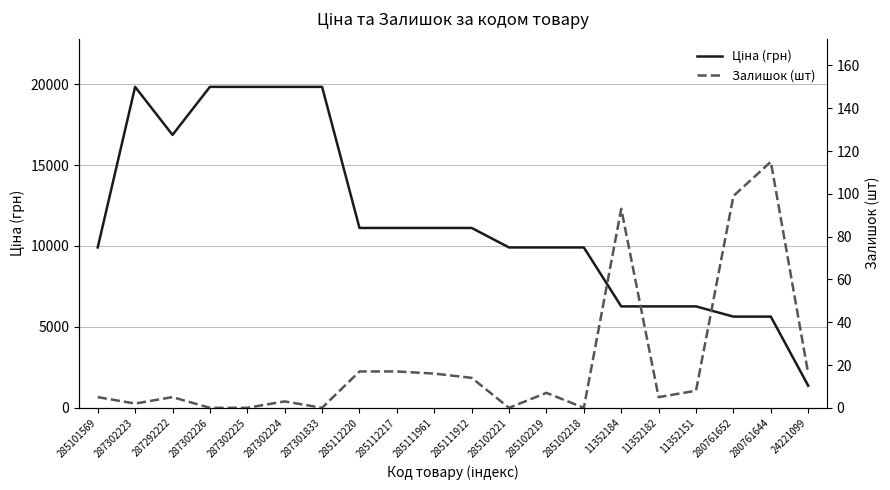

What is the label of the 19th point from the right?

287302223